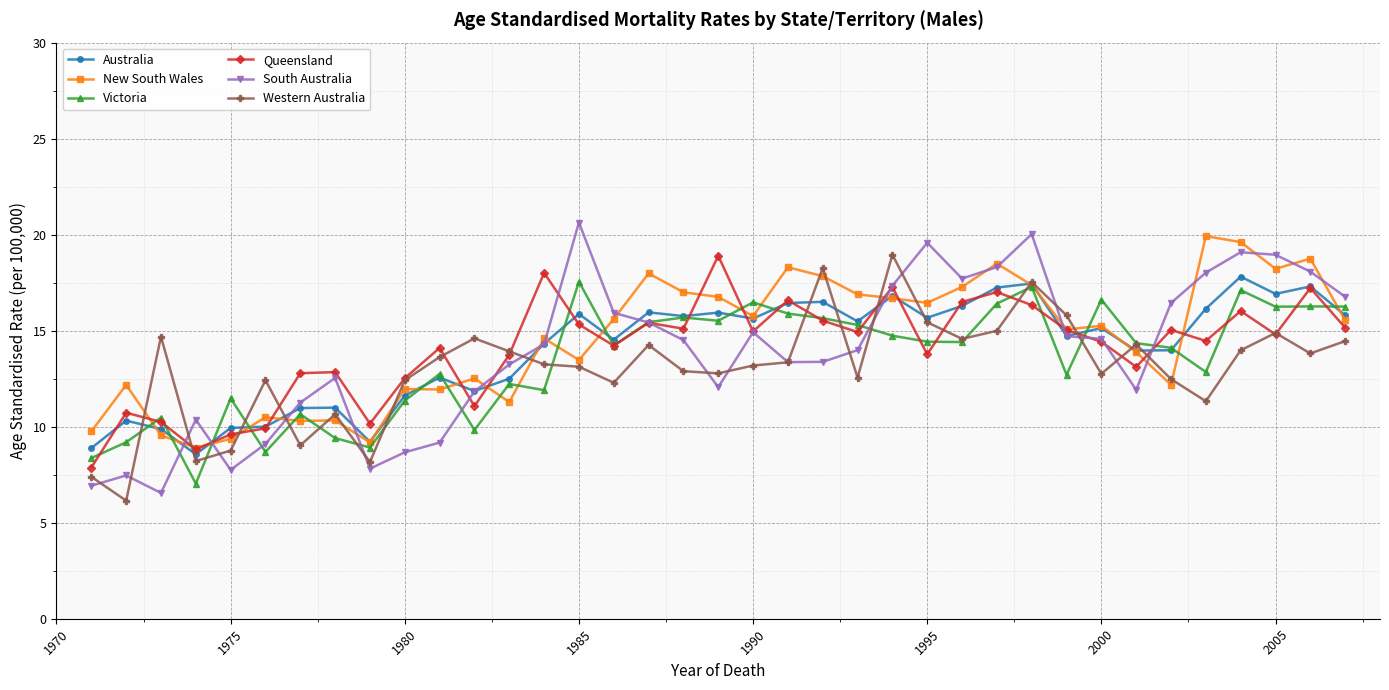

What is the value of the Victoria point at the 30th from the left?

16.6